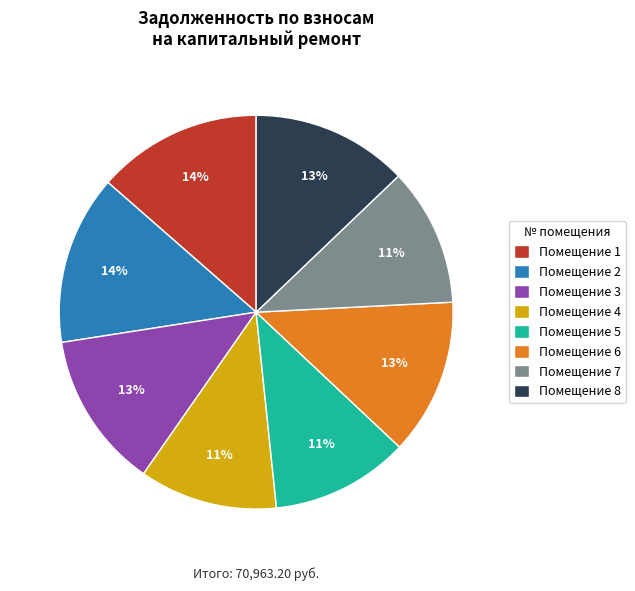

Is there a majority slice in this chart?

No